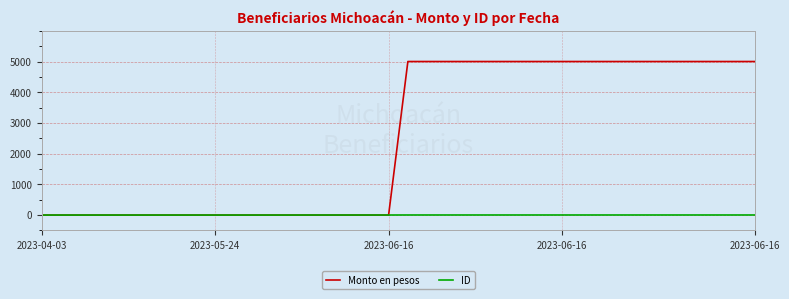

Which series has the largest total across all categories?

Monto en pesos